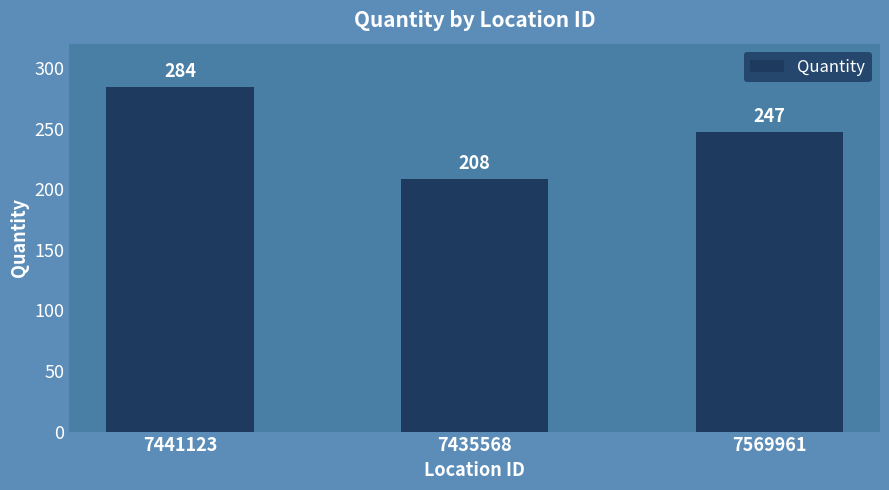

What is the label of the 3rd bar from the right?

7441123